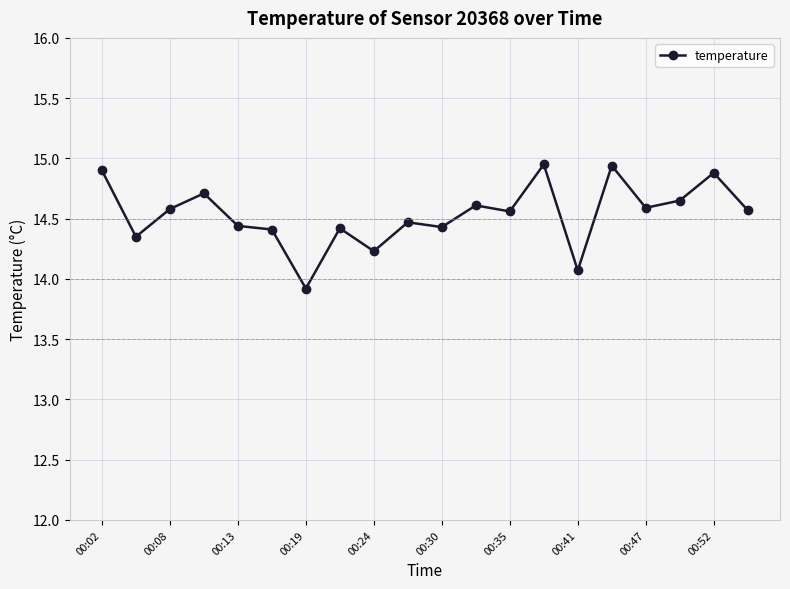

What is the value of the 11th point from the left?

14.4